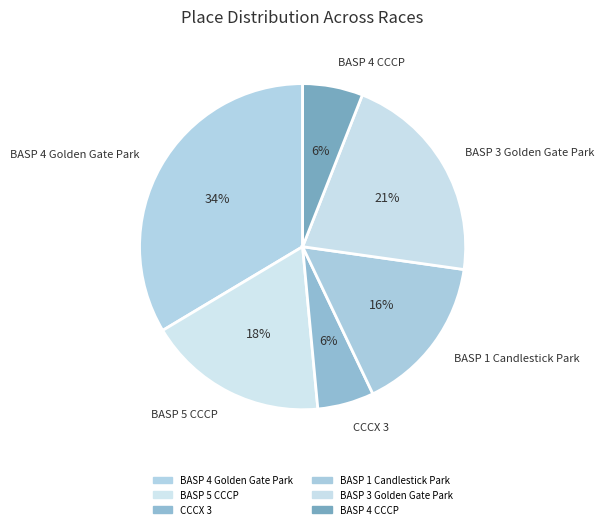

To the nearest percent, what is the combined percentage of BASP 1 Candlestick Park and BASP 4 CCCP?

22%